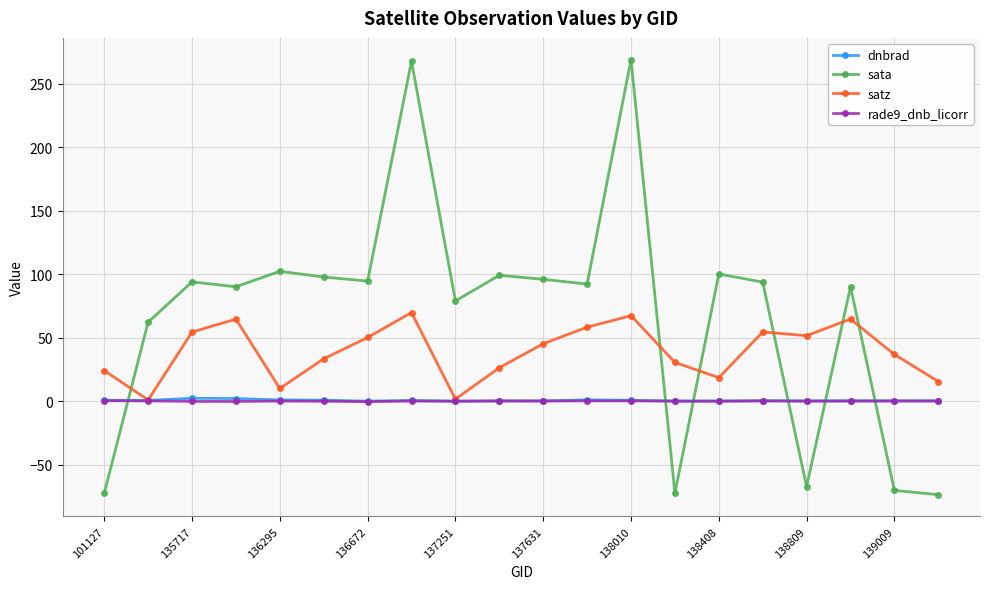

Which series has the widest spread of values?

sata